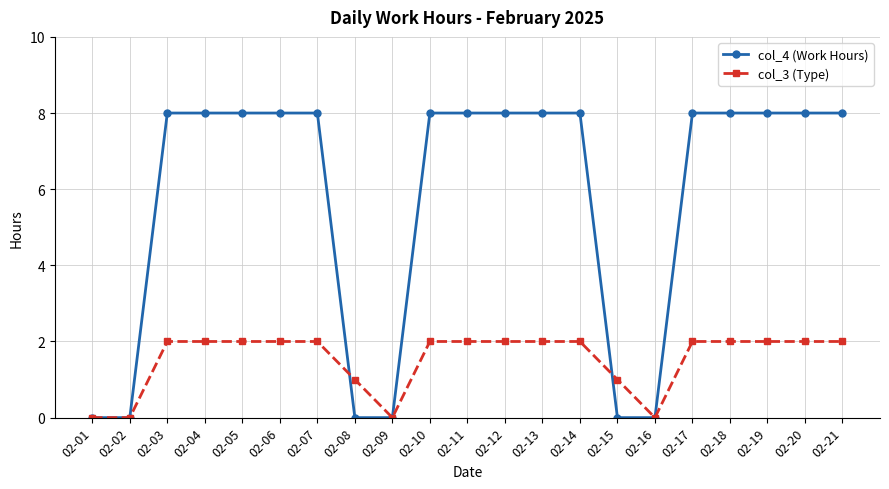

Which series has the largest total across all categories?

col_4 (Work Hours)